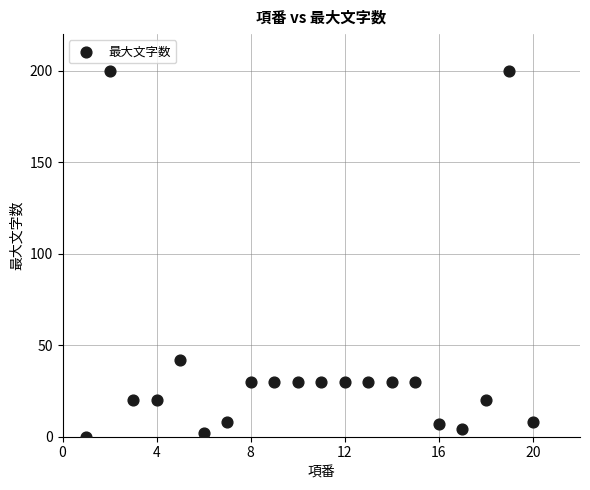

What is the range of Y values (max minus min)?

200